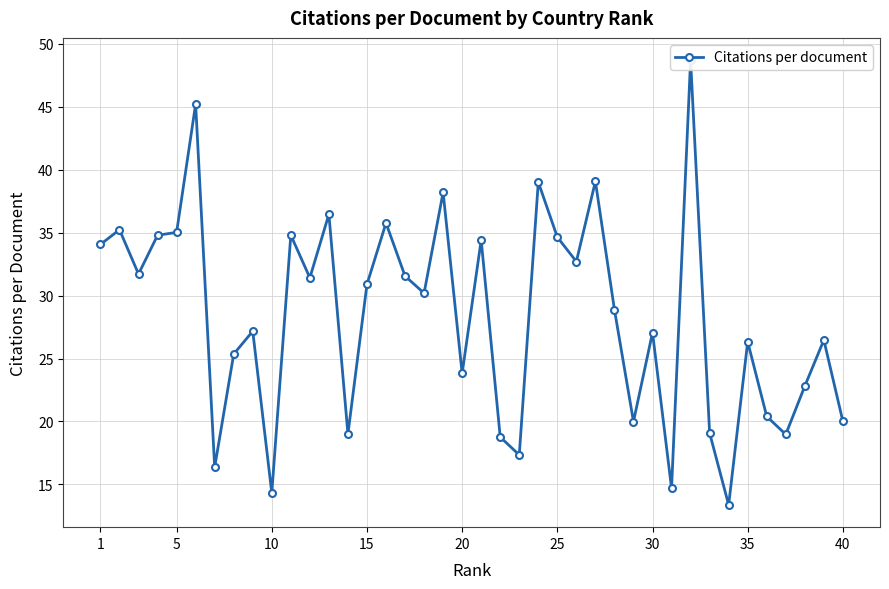

The value at 20 is 38.2. True or false?

False